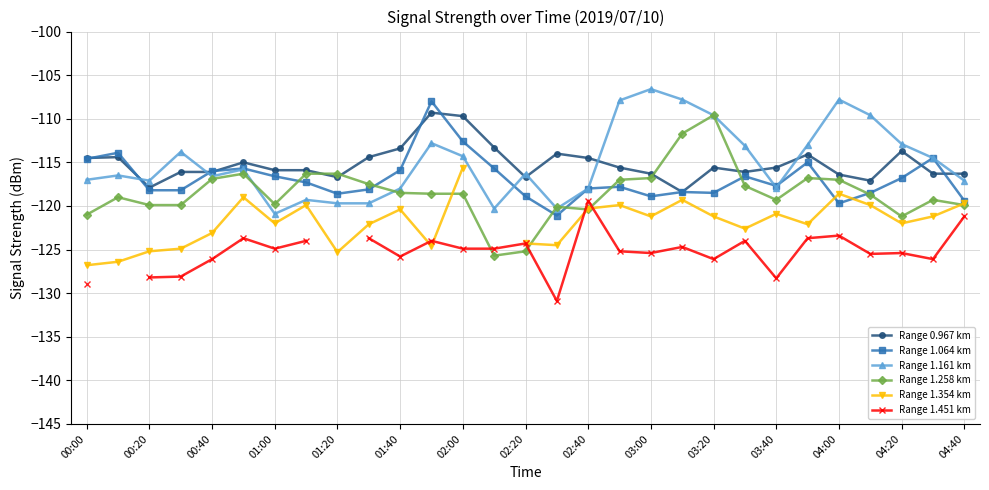

Is the value of Range 1.064 km at 02:20 greater than the value of Range 1.258 km at 02:20?

Yes